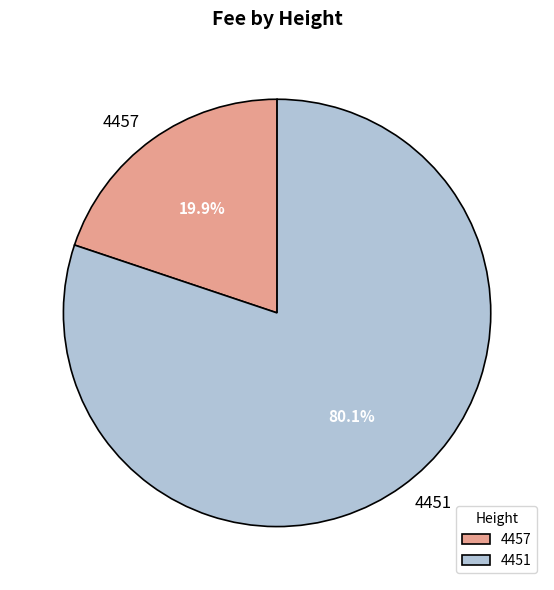

Rank the categories by value from lowest to highest.

4457, 4451